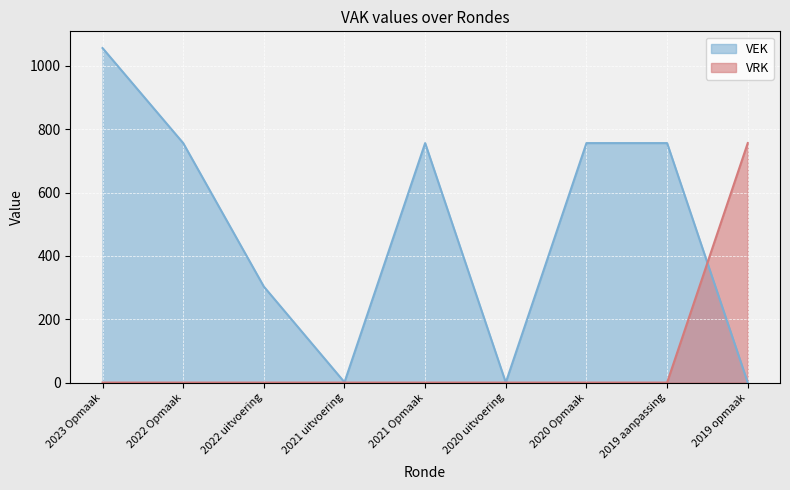

Which series ends up on top after the final intersection of VEK and VRK?

VRK